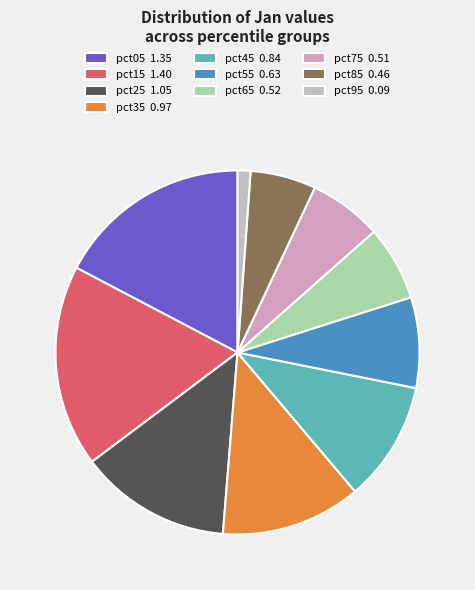

What is the change in value from pct35 to pct75?

-0.5